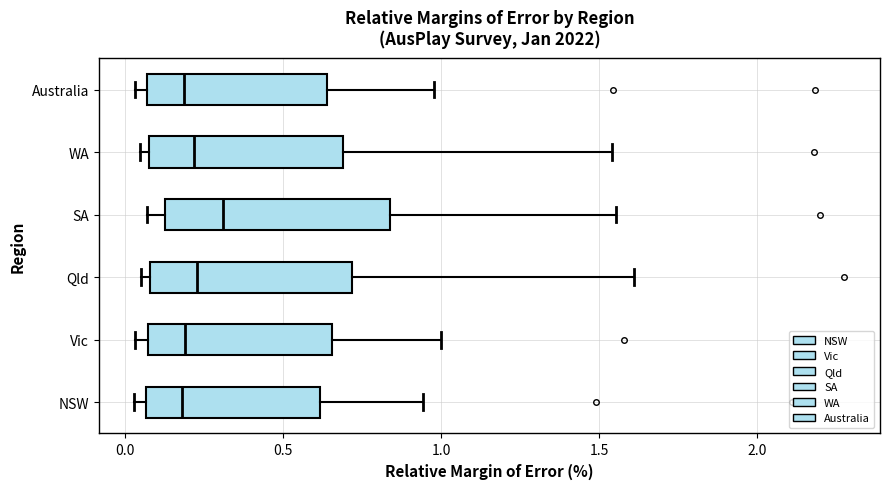

Where does the median line of the box for Australia sit on the x-axis? The values are not printed on the chart, so give them approximately, as read against the axis.

0.20